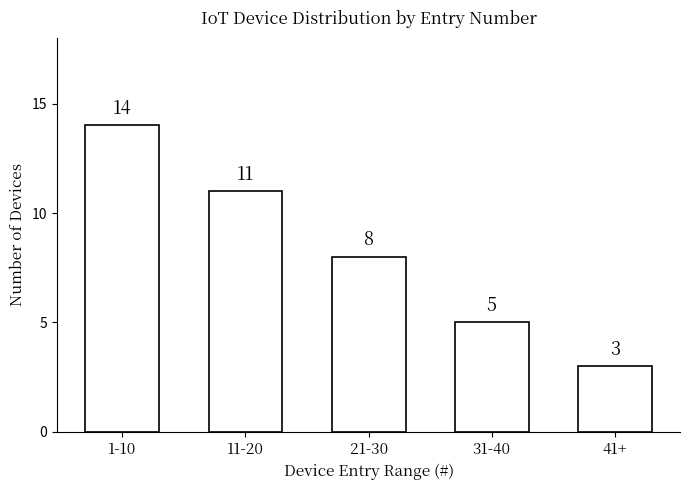

Reading right to left, list all the values displayed in this chart.

41+=3	31-40=5	21-30=8	11-20=11	1-10=14